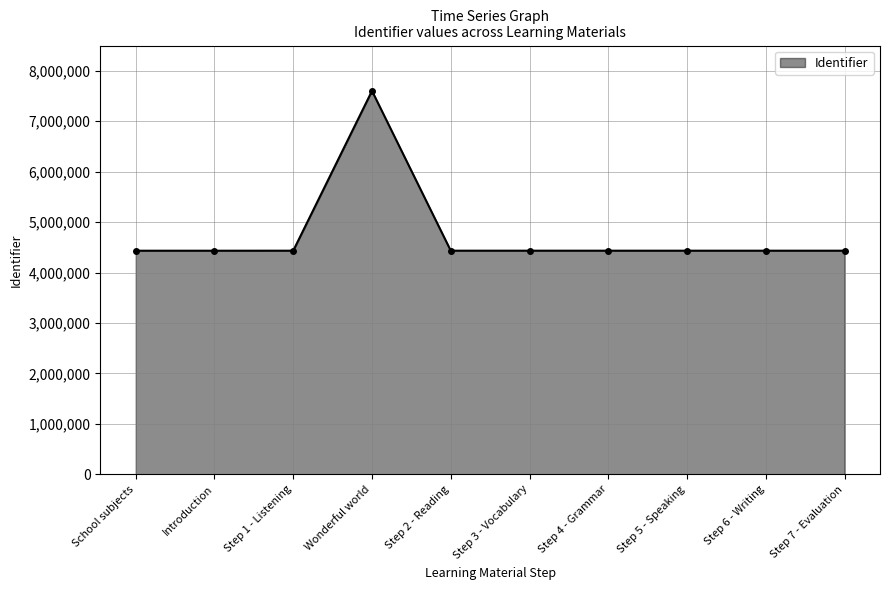

What is the minimum value shown in the chart?

4432358